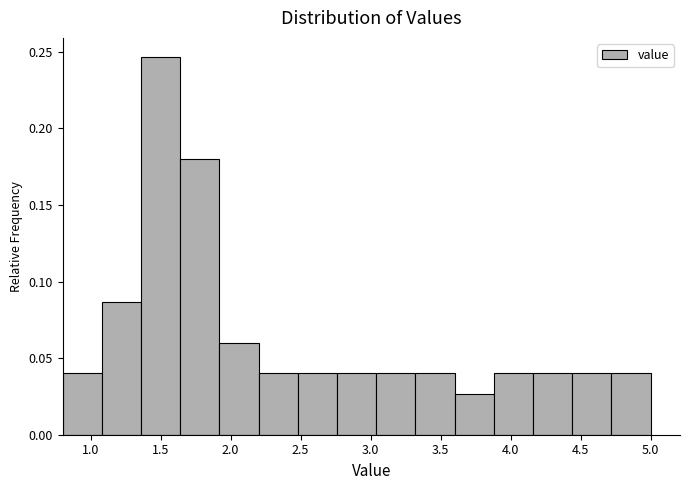

Reading left to right, transcribe this chart: for each bar, give the range it covers on the x-axis and its height. Neither the bar edges nor the heights are printed on the chart, so give them approximately, as read against the axes.

0.80 to 1.08: 0.040
1.08 to 1.36: 0.085
1.36 to 1.64: 0.245
1.64 to 1.92: 0.180
1.92 to 2.20: 0.060
2.20 to 2.48: 0.040
2.48 to 2.76: 0.040
2.76 to 3.04: 0.040
3.04 to 3.32: 0.040
3.32 to 3.60: 0.040
3.60 to 3.88: 0.025
3.88 to 4.16: 0.040
4.16 to 4.44: 0.040
4.44 to 4.72: 0.040
4.72 to 5.00: 0.040